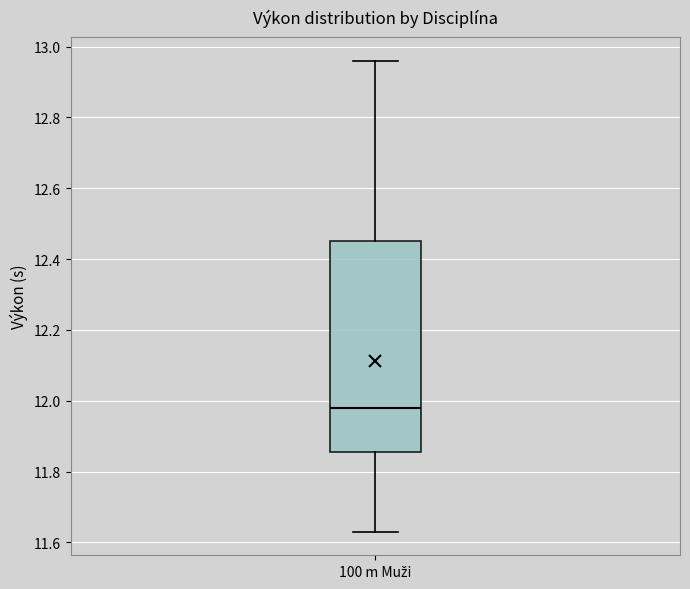

Read this box plot against the y-axis: the position of the median line, the range covered by the box, and the ends of both whiskers. The values are not printed on the chart, so give them approximately, as read against the axis.

median 11.98, box 11.86 to 12.46, whiskers 11.64 to 12.96